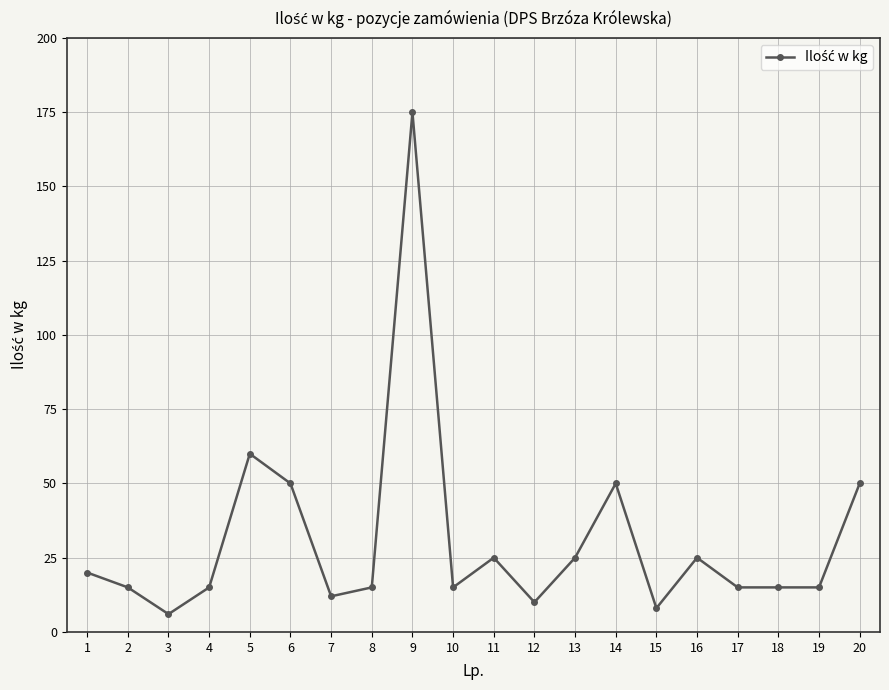

True or false: the data shows 69 at 14.

False